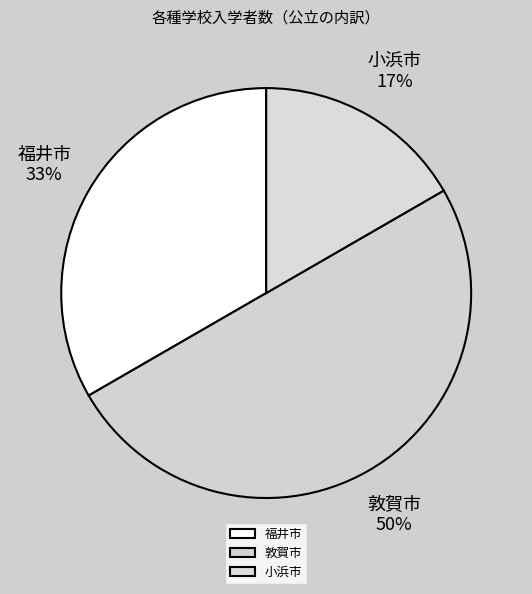

To the nearest percent, what is the difference between the 敦賀市 and 福井市 slice percentages?

17%